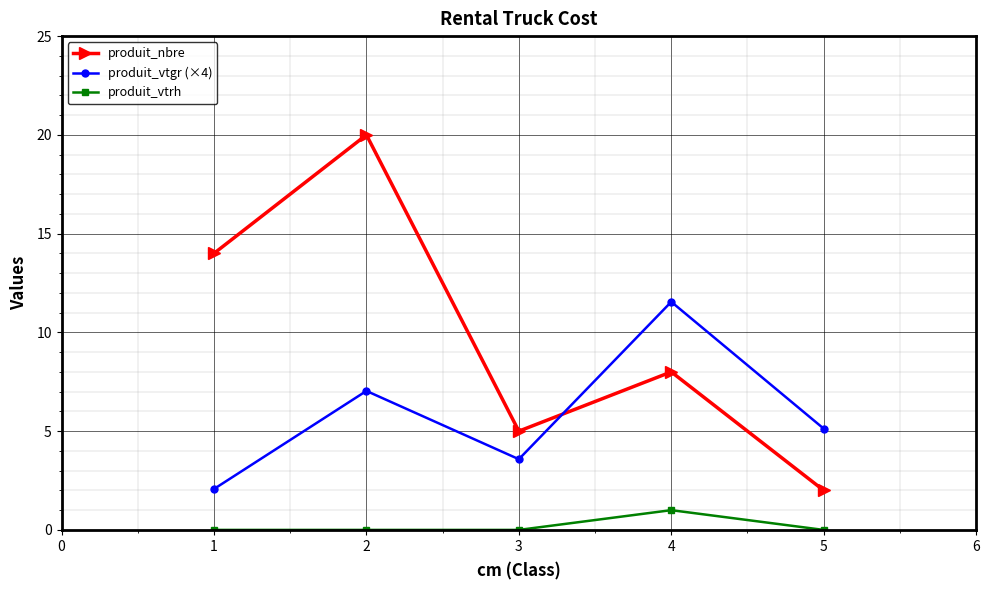

How many interior local peaks does the produit_vtgr (×4) series have?

2